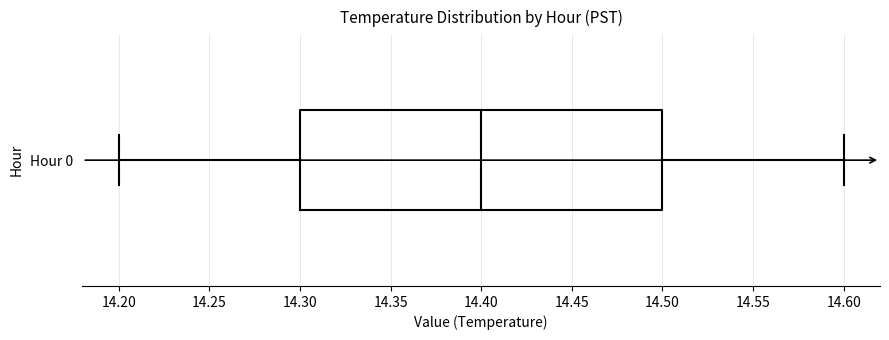

Read this box plot against the x-axis: the position of the median line, the range covered by the box, and the ends of both whiskers. The values are not printed on the chart, so give them approximately, as read against the axis.

median 14.4, box 14.3 to 14.5, whiskers 14.2 to 14.6